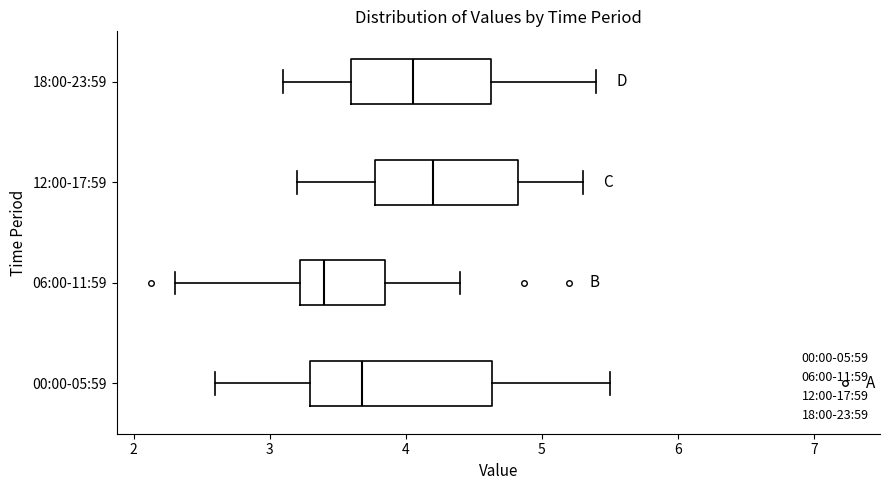

Reading bottom to top, transcribe this box plot: for each box, give where its median line is, the range the box spans, and where its two whiskers end, as read against the x-axis. The values are not printed on the chart, so give them approximately, as read against the axis.

00:00-05:59: median 3.7, box 3.3 to 4.6, whiskers 2.6 to 5.5
06:00-11:59: median 3.4, box 3.2 to 3.8, whiskers 2.3 to 4.4
12:00-17:59: median 4.2, box 3.8 to 4.8, whiskers 3.2 to 5.3
18:00-23:59: median 4.1, box 3.6 to 4.6, whiskers 3.1 to 5.4